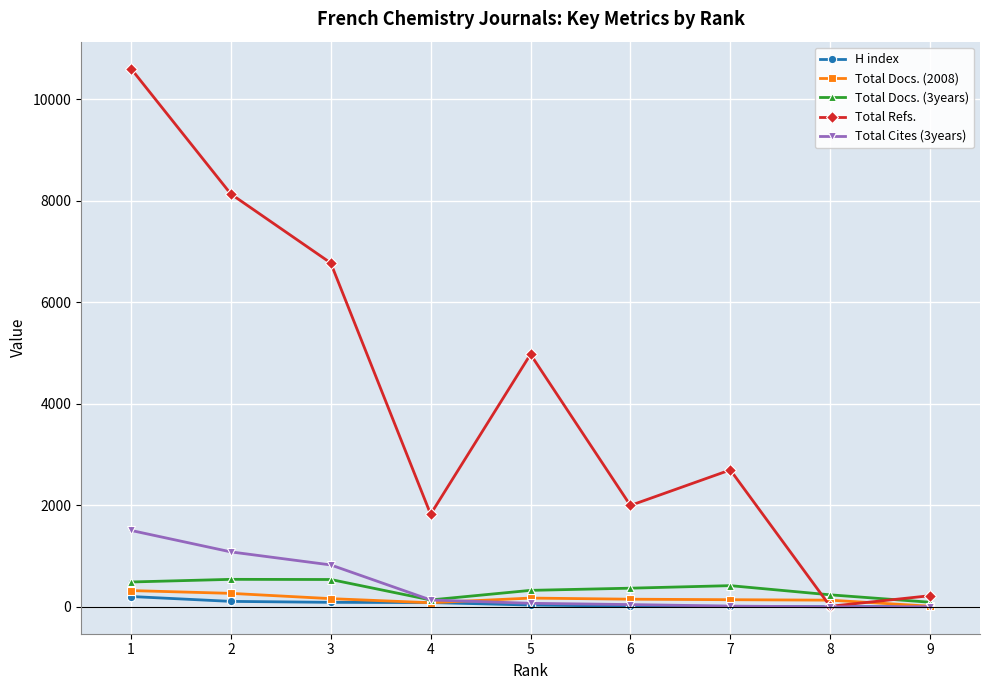

What is the maximum value for Total Docs. (2008)?

320